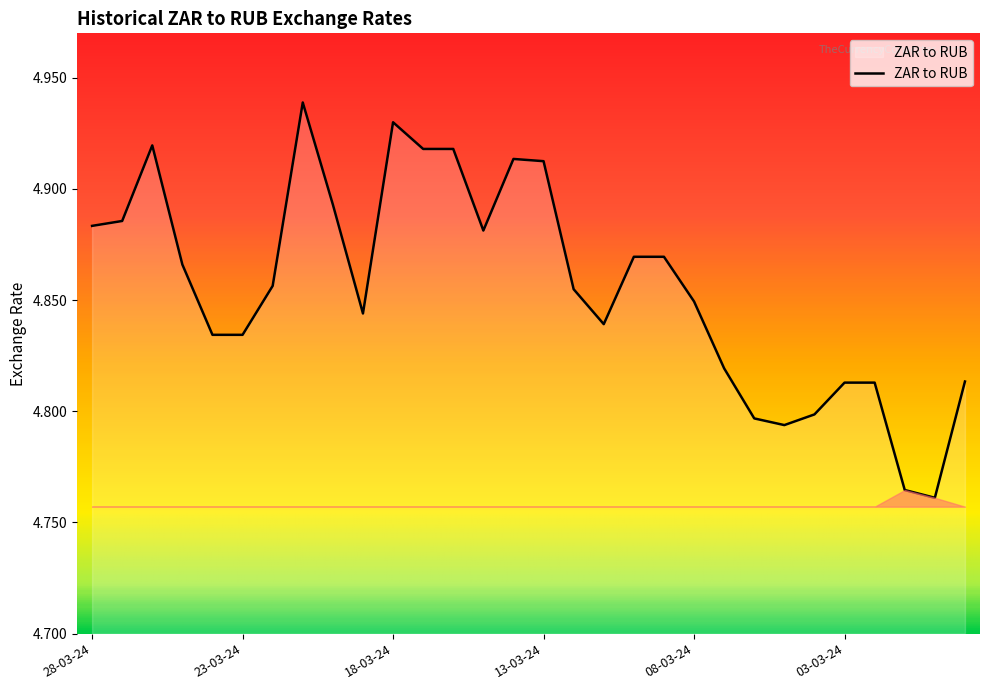

Is this an area chart (filled region under the line)?

Yes